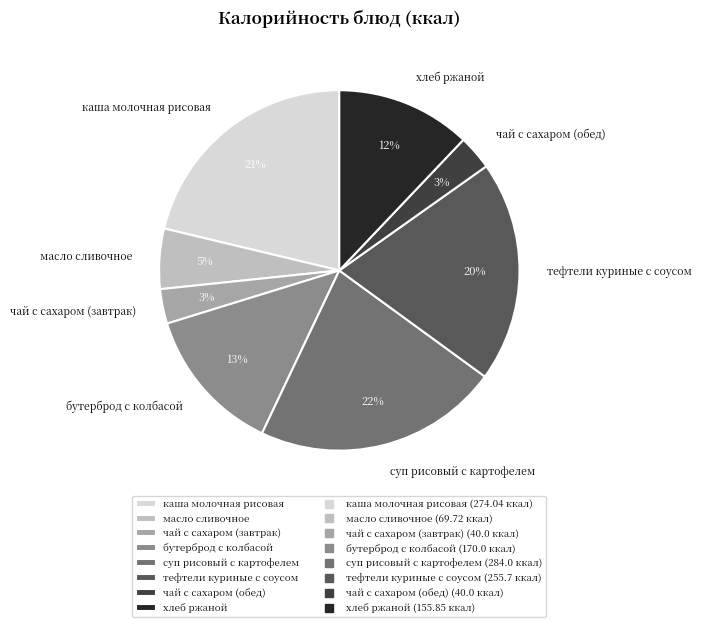

Do каша молочная рисовая and бутерброд с колбасой together represent more than half of the pie?

No